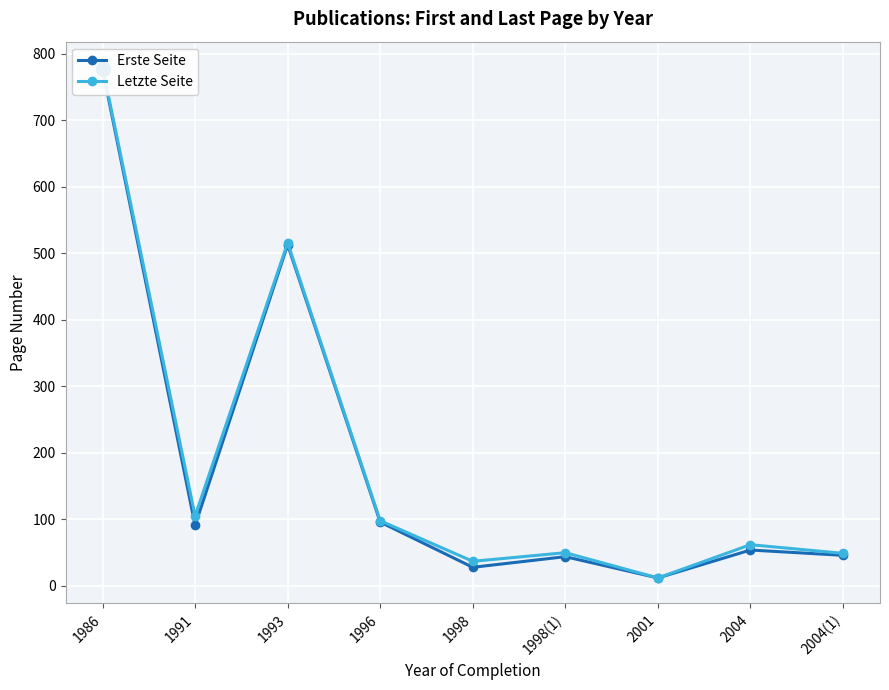

What is the total value across all series at 1991?

196